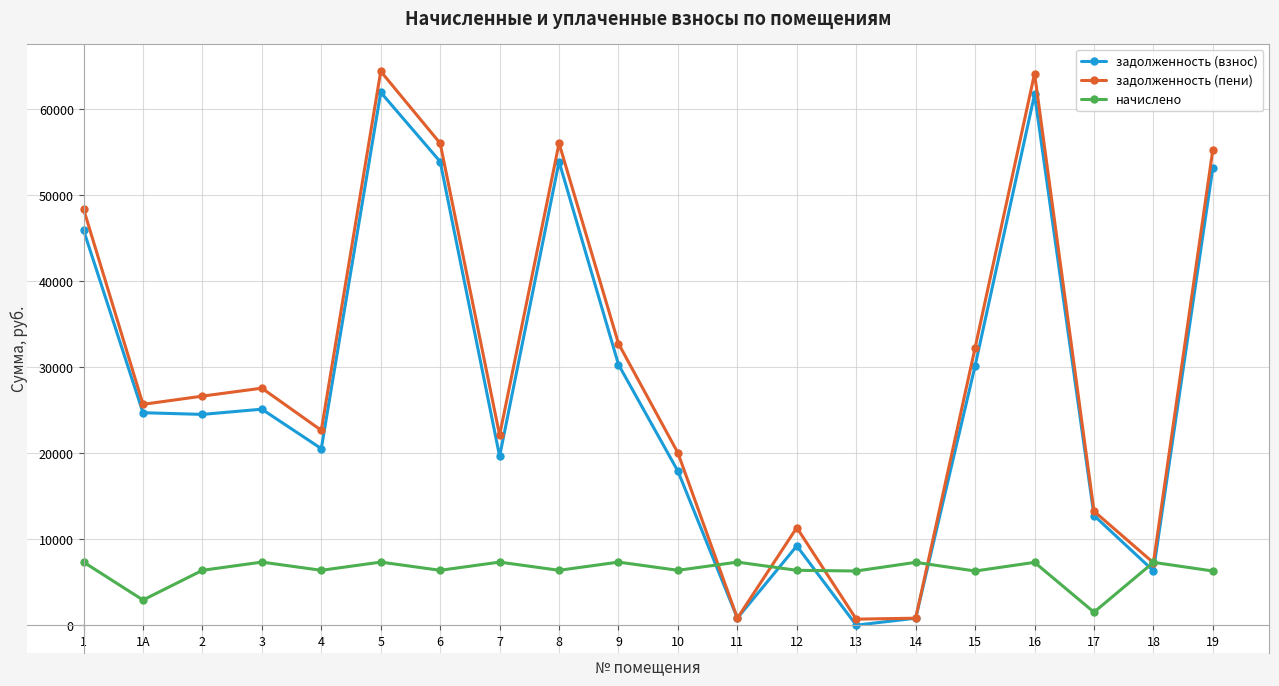

Where do начислено and задолженность (взнос) first cross each other?

10 and 11